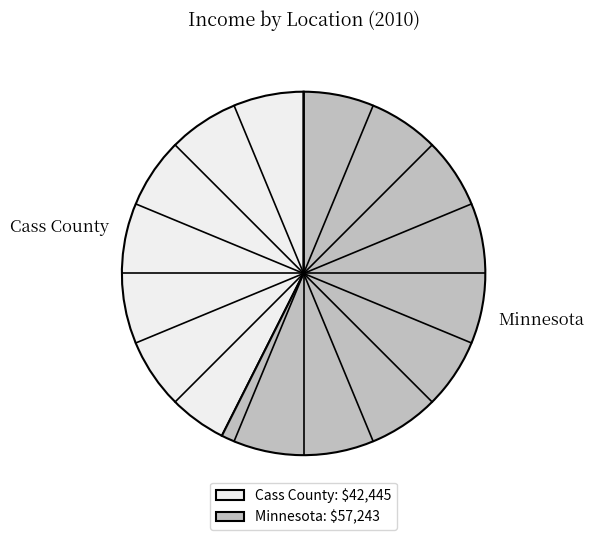

Count the number of slices in the pie.

2